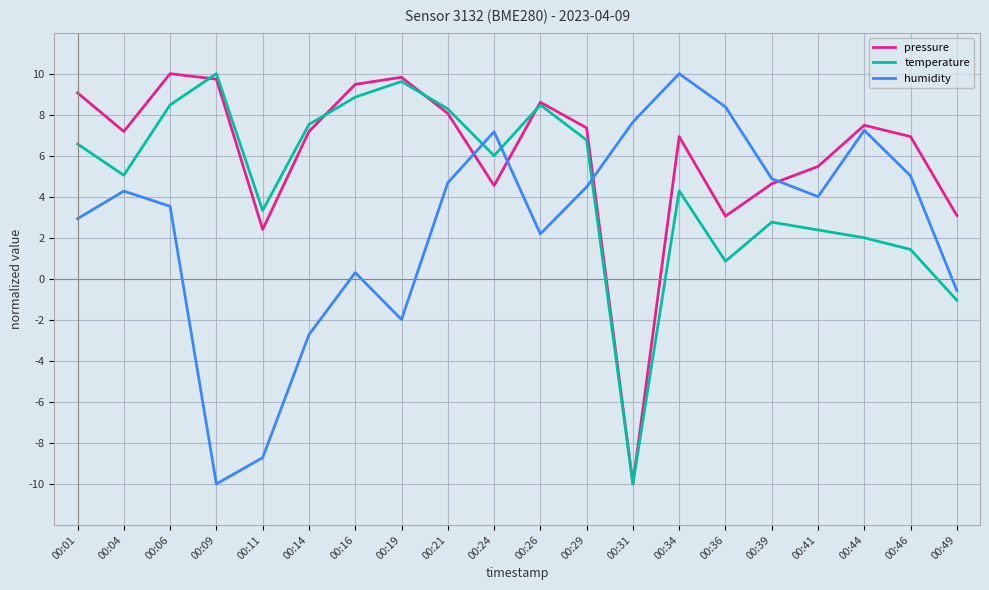

Is the value of pressure at 00:16 greater than the value of temperature at 00:26?

Yes